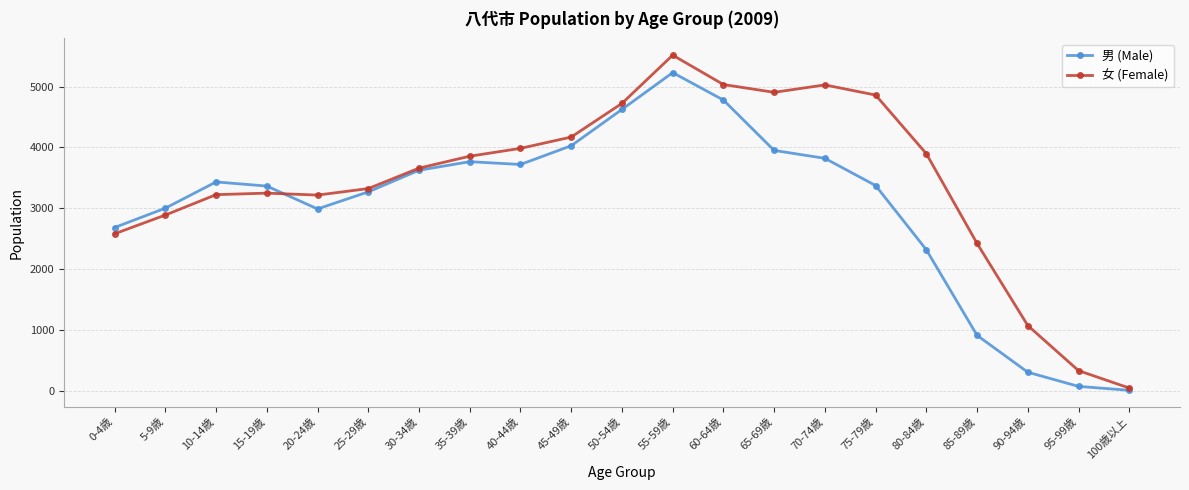

What is the highest value of the 女 (Female) series?

5517